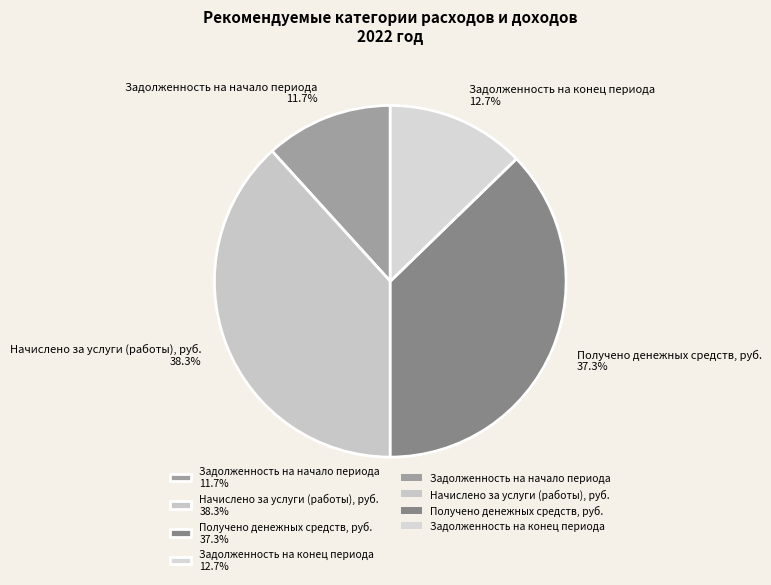

What percentage is NOT represented by Задолженность на начало периода?

88.3%